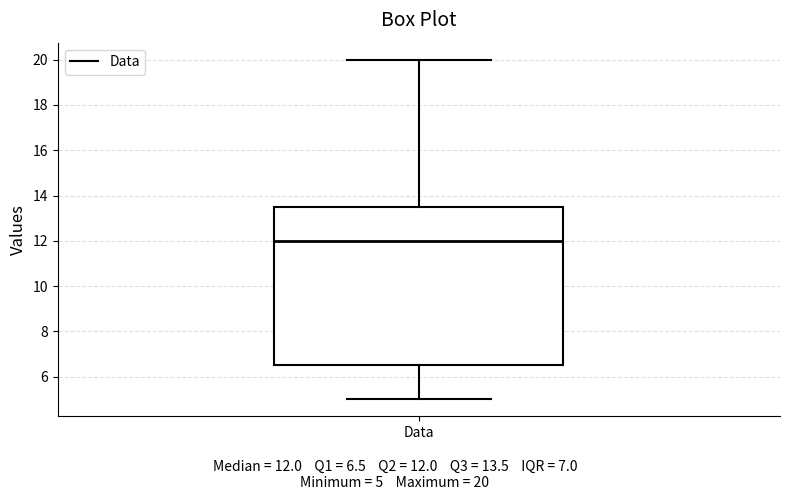

Transcribe this box plot: give where the median line is, the range the box spans, and where the two whiskers end, as read against the y-axis. The values are not printed on the chart, so give them approximately, as read against the axis.

median 12.0, box 6.6 to 13.6, whiskers 5.0 to 20.0